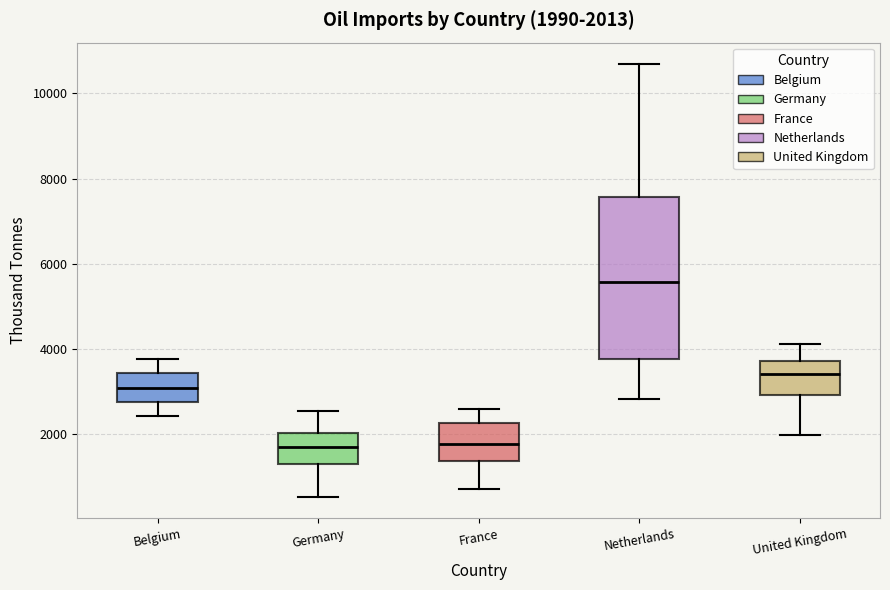

Comparing the boxes themselves (not the whiskers), which one is the tallest?

Netherlands